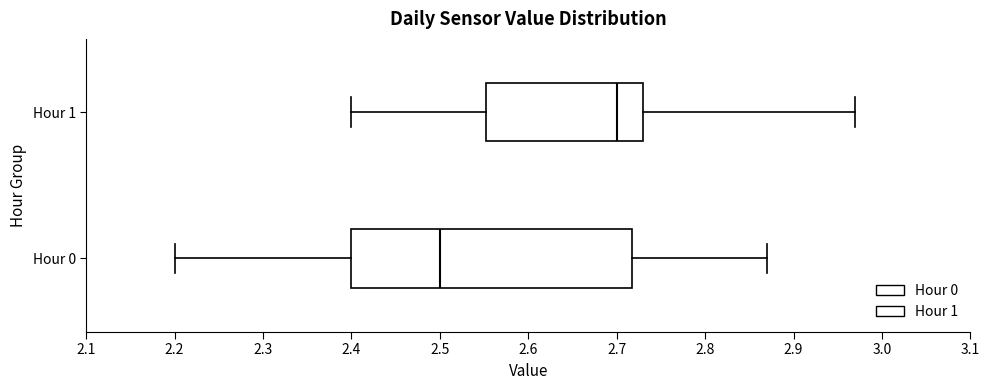

Which box's median line is the furthest to the left?

Hour 0